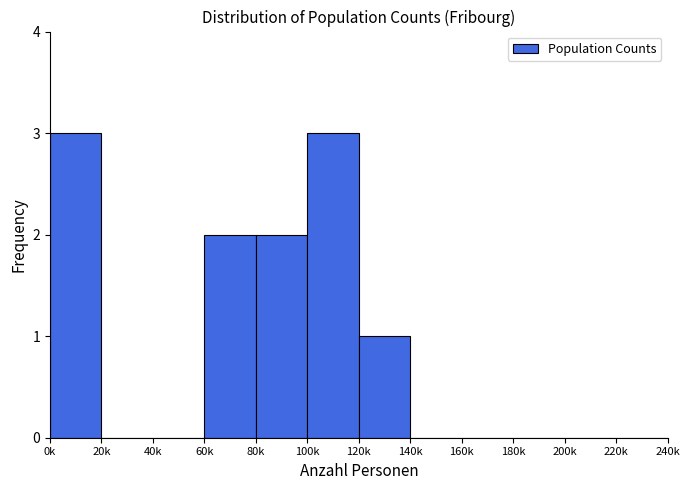

Reading left to right, what are all the values shown in this chart?

0k=3	20k=0	40k=0	60k=2	80k=2	100k=3	120k=1	140k=0	160k=0	180k=0	200k=0	220k=0